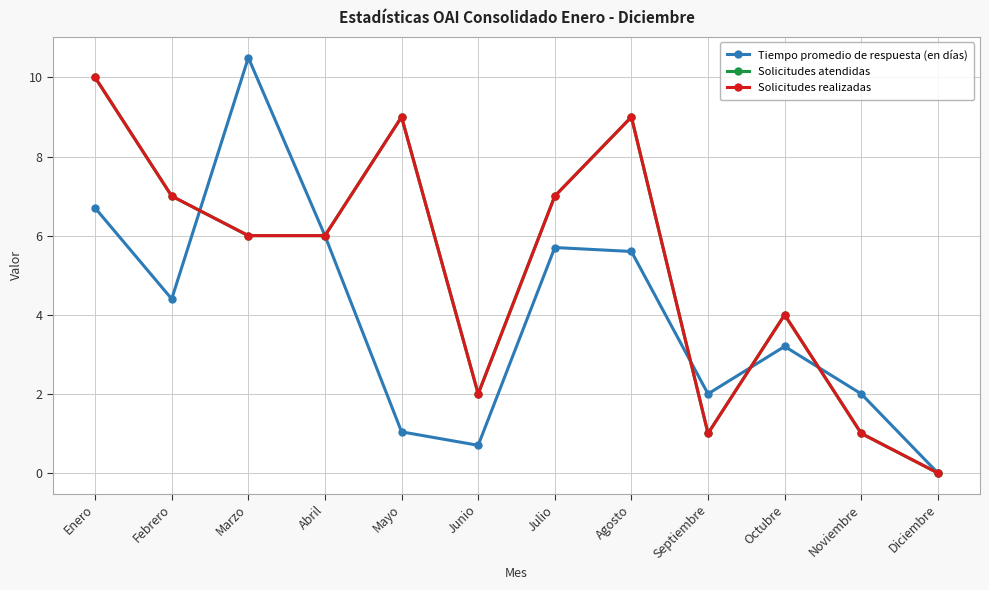

What is the spread (max minus min) of values at Febrero?

2.6